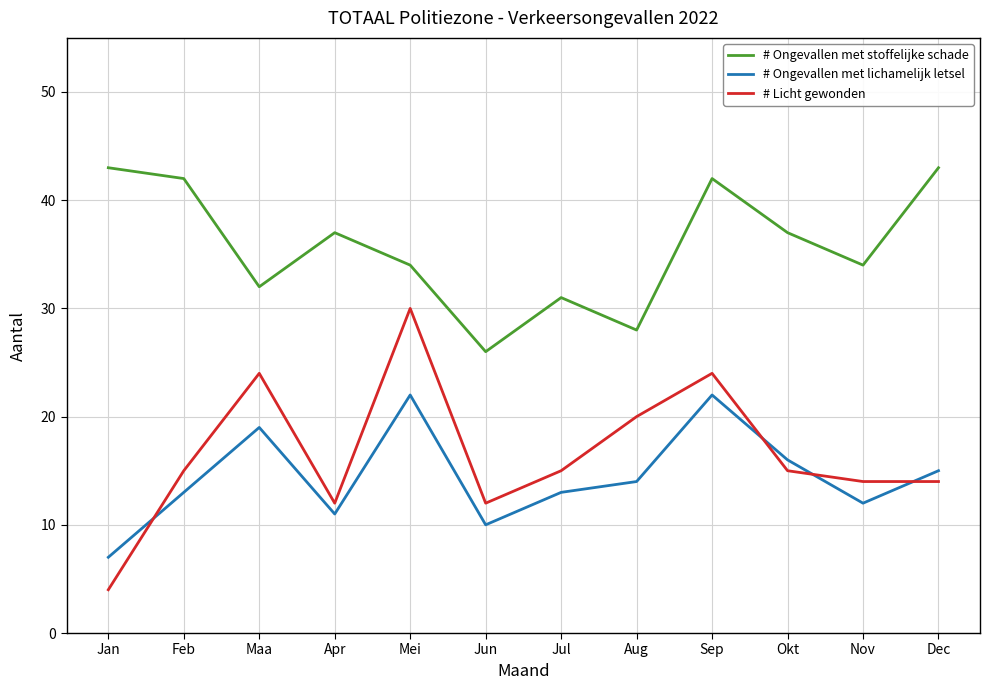

What is the lowest value of the # Ongevallen met lichamelijk letsel series?

7